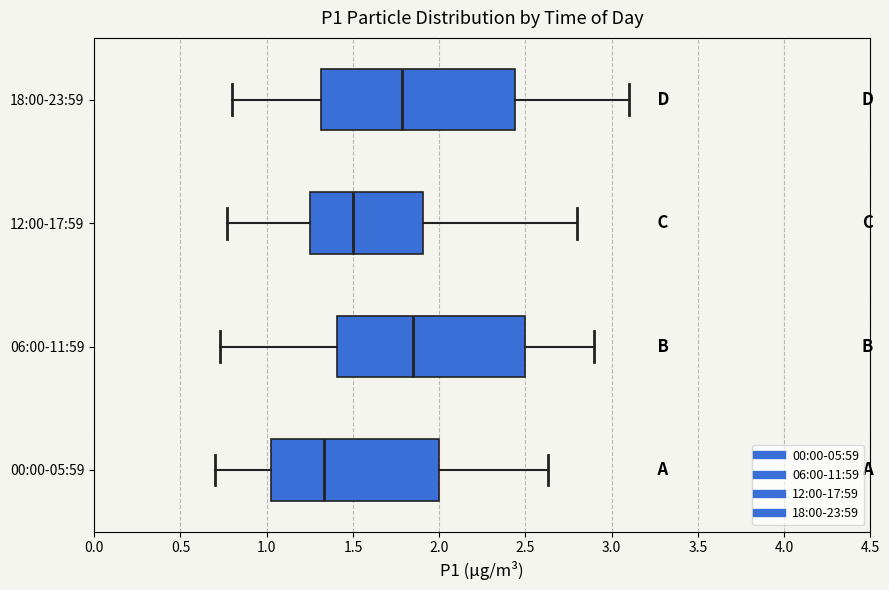

Where does the left whisker of the box for 12:00-17:59 end on the x-axis? The values are not printed on the chart, so give them approximately, as read against the axis.

0.75